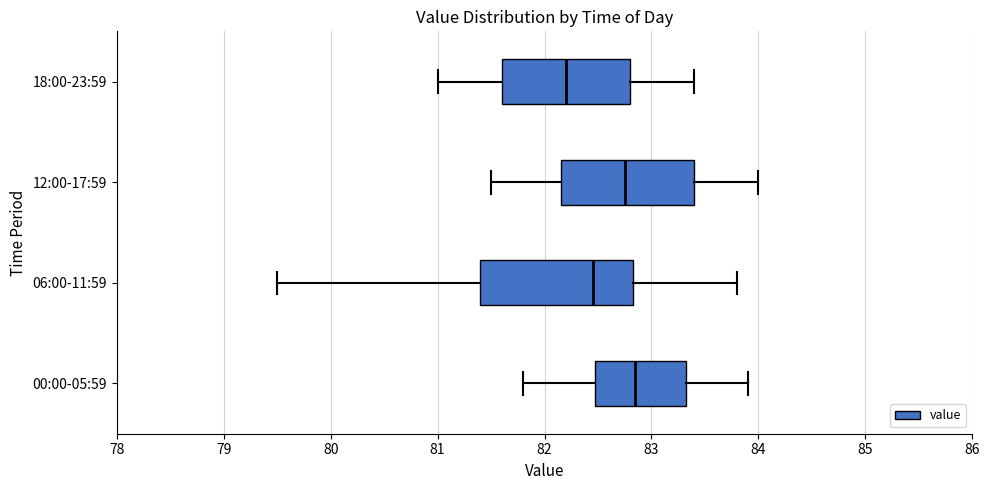

Where is the right edge of the box for 00:00-05:59 on the x-axis? The values are not printed on the chart, so give them approximately, as read against the axis.

83.3